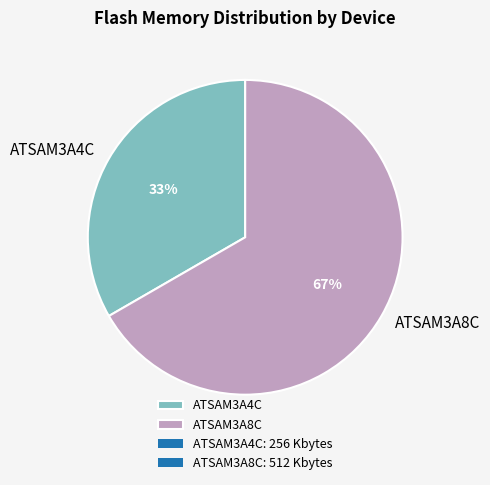

Does ATSAM3A8C account for over 50% of the chart?

Yes